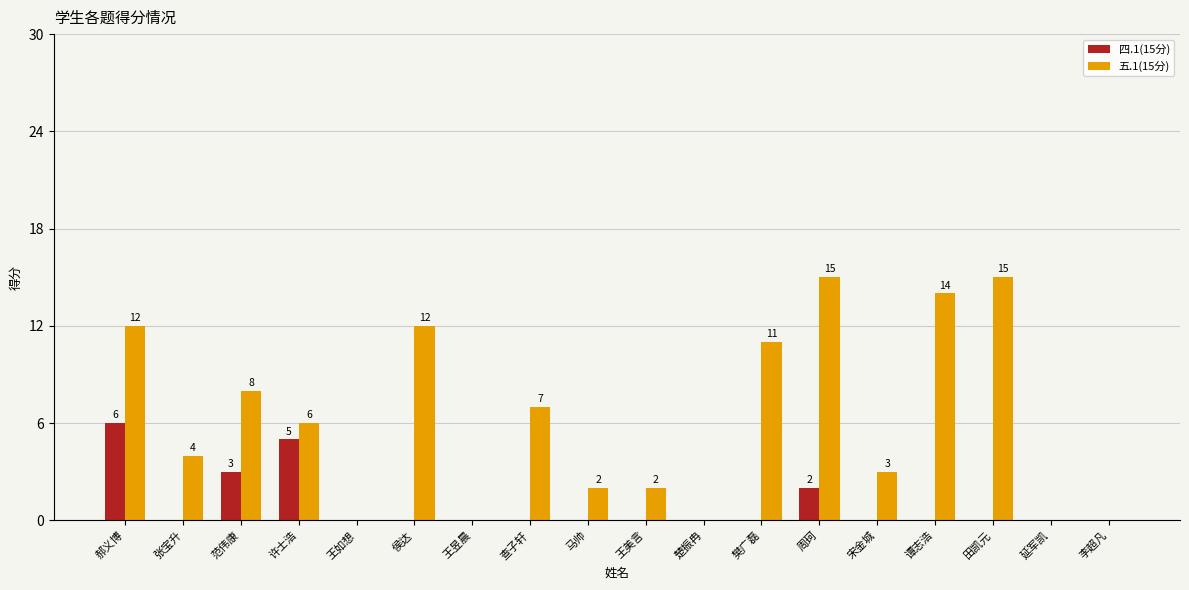

Between 许士浩 and 延军凯, which series saw the biggest shift?

五.1(15分)